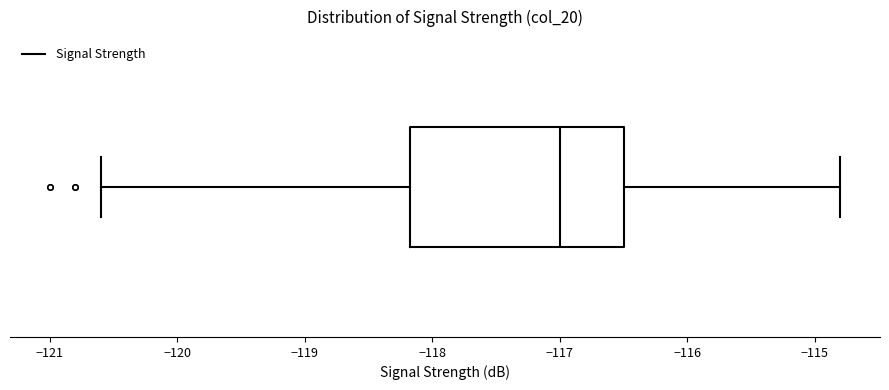

Transcribe this box plot: give where the median line is, the range the box spans, and where the two whiskers end, as read against the x-axis. The values are not printed on the chart, so give them approximately, as read against the axis.

median -117.0, box -118.2 to -116.5, whiskers -120.6 to -114.8